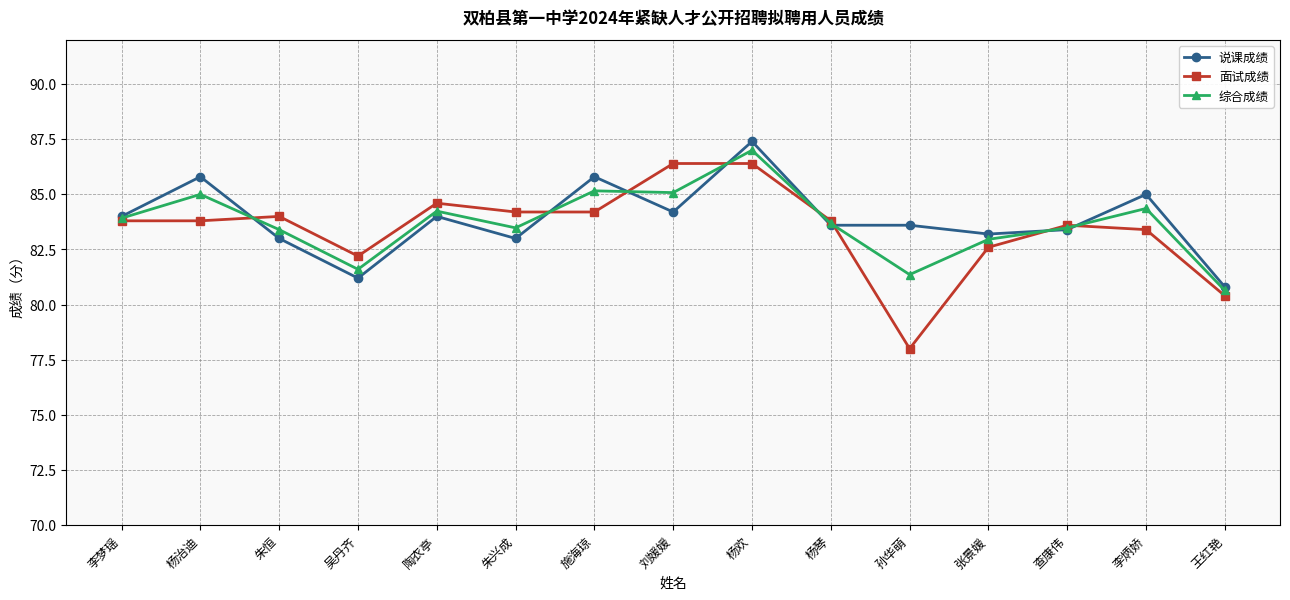

How many categories are shown in the chart?

15